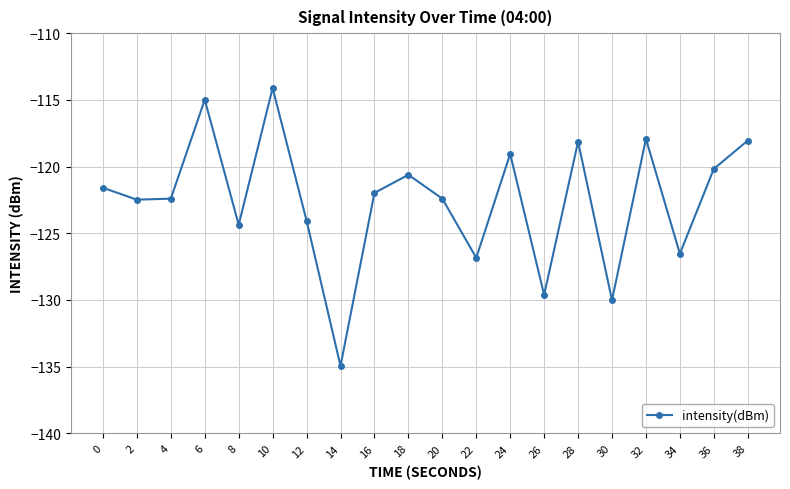

Which category has the lowest value across all series?

14